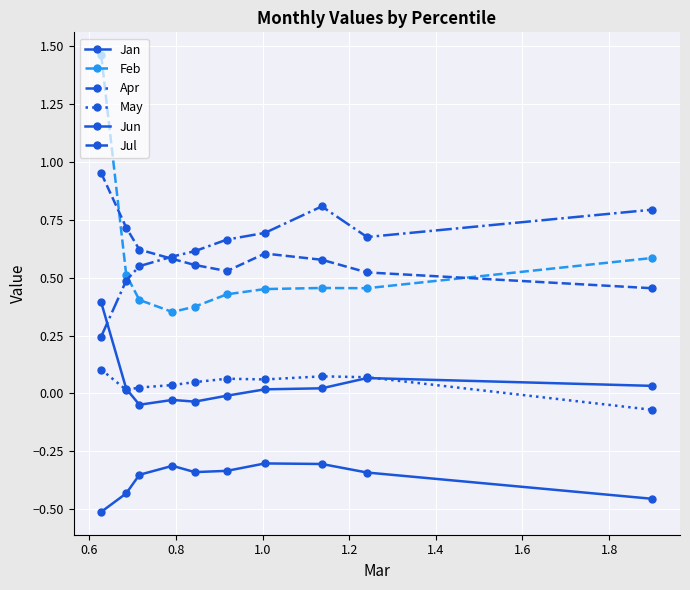

True or false: Jun and Jul intersect in this chart.

False